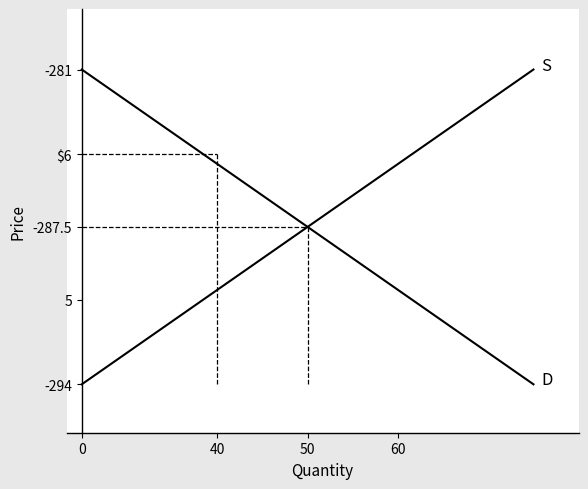

What is the average value of the D series?

-288